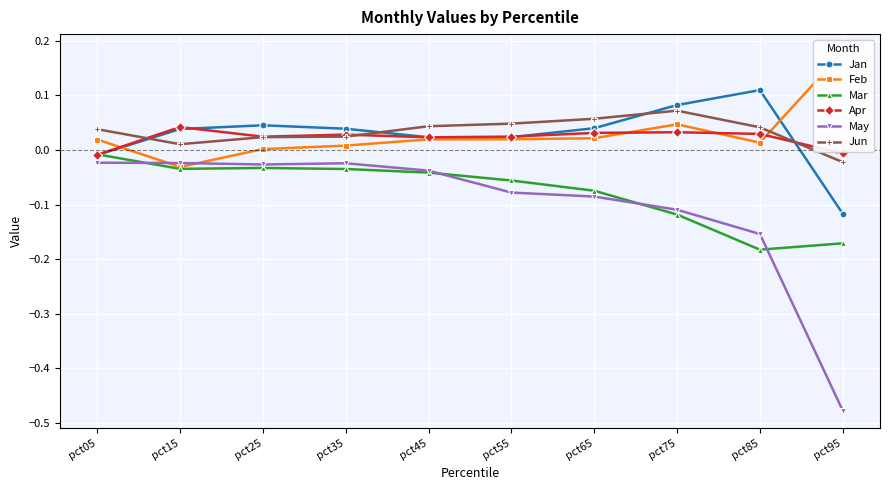

Rank the series at pct95 from lowest to highest value.

May, Mar, Jan, Jun, Apr, Feb